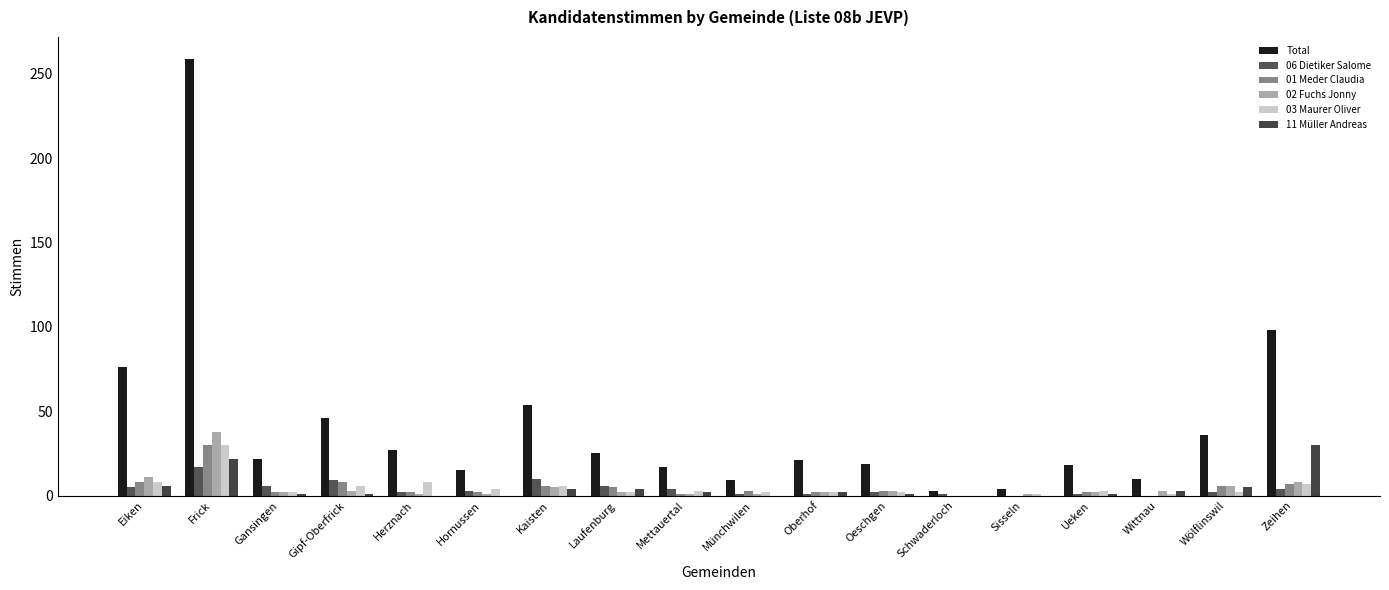

What is the maximum value for 03 Maurer Oliver?

30